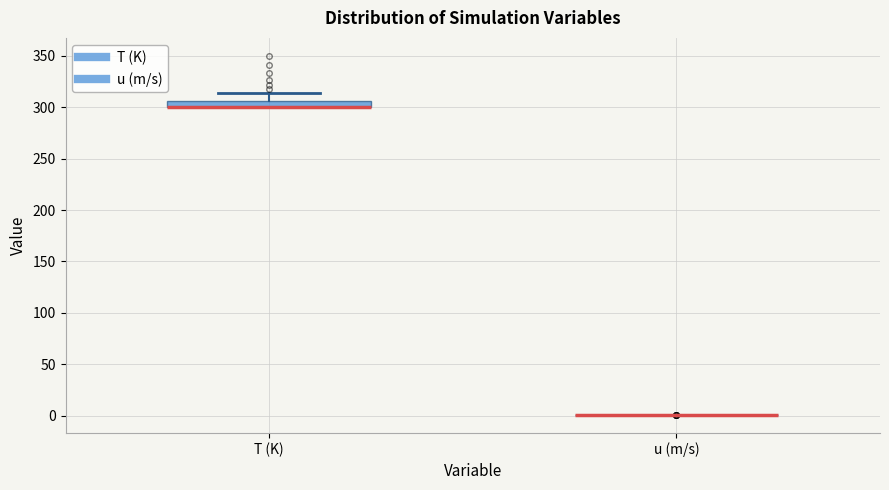

Where is the lower edge of the box for T (K) on the y-axis? The values are not printed on the chart, so give them approximately, as read against the axis.

300